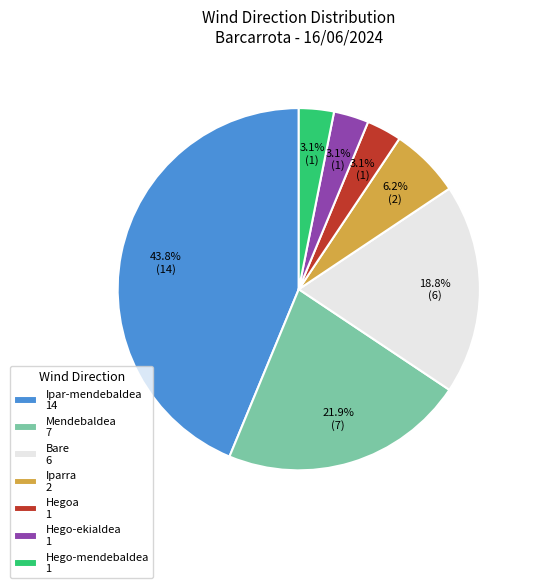

To the nearest percent, what is the difference between the Ipar-mendebaldea and Bare slice percentages?

25%